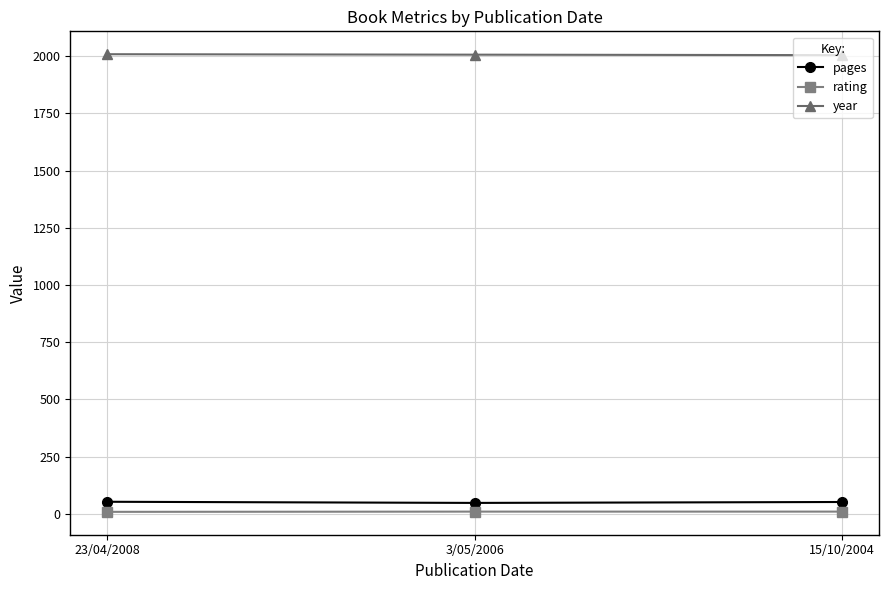

Is the value of year at 3/05/2006 greater than the value of pages at 3/05/2006?

Yes